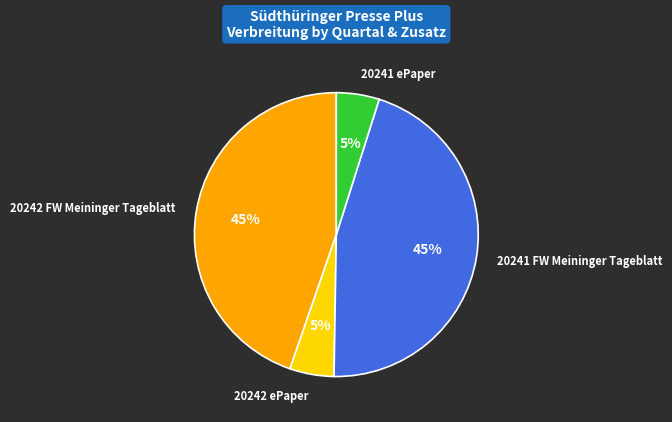

To the nearest percent, what percentage of the pie is 20241 FW Meininger Tageblatt?

45%